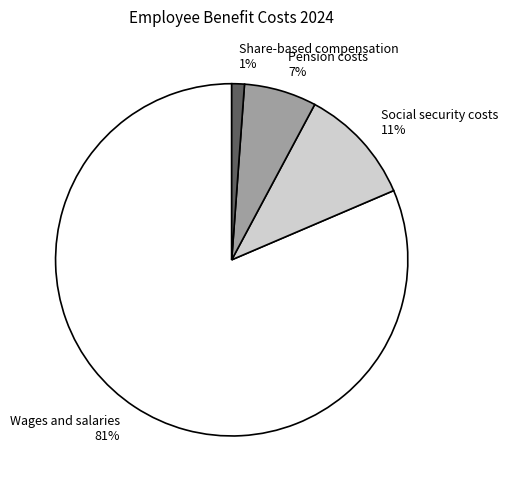

Does Wages and salaries represent more than half of the total?

Yes